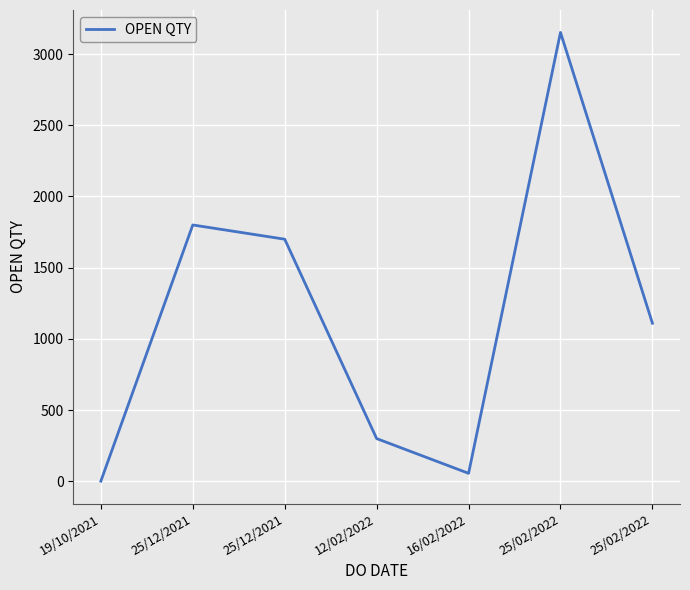

Reading right to left, what are all the values shown in this chart?

25/02/2022=1110	25/02/2022=3152	16/02/2022=56	12/02/2022=300	25/12/2021=1700	25/12/2021=1800	19/10/2021=1